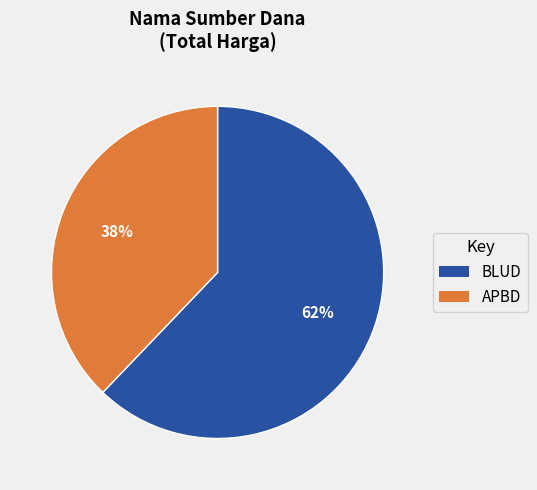

To the nearest percent, what is the average slice percentage?

50%